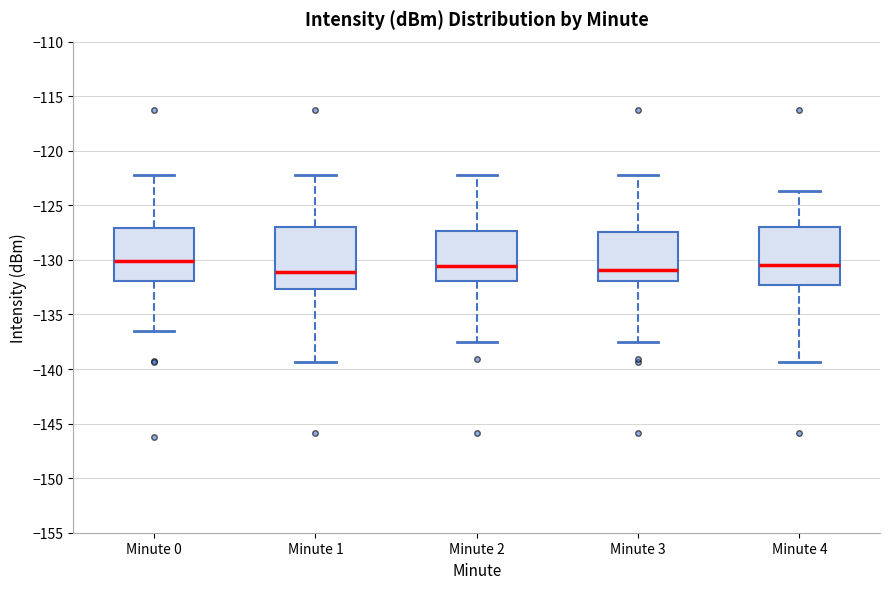

Where does the lower whisker of the box for Minute 4 end on the y-axis? The values are not printed on the chart, so give them approximately, as read against the axis.

-139.5